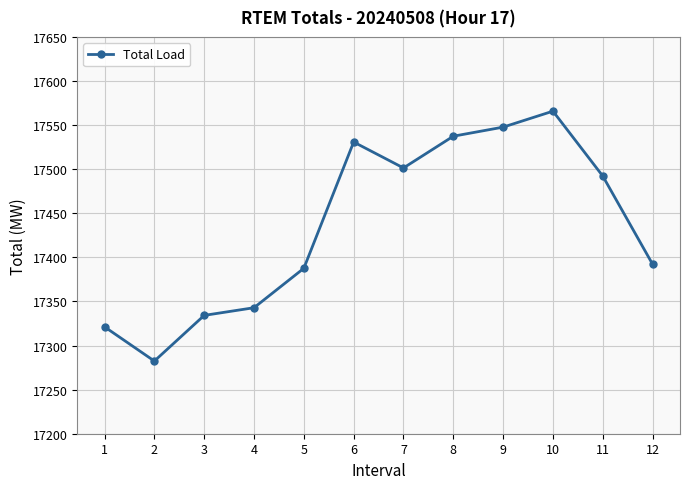

How many lines are shown in the chart?

1